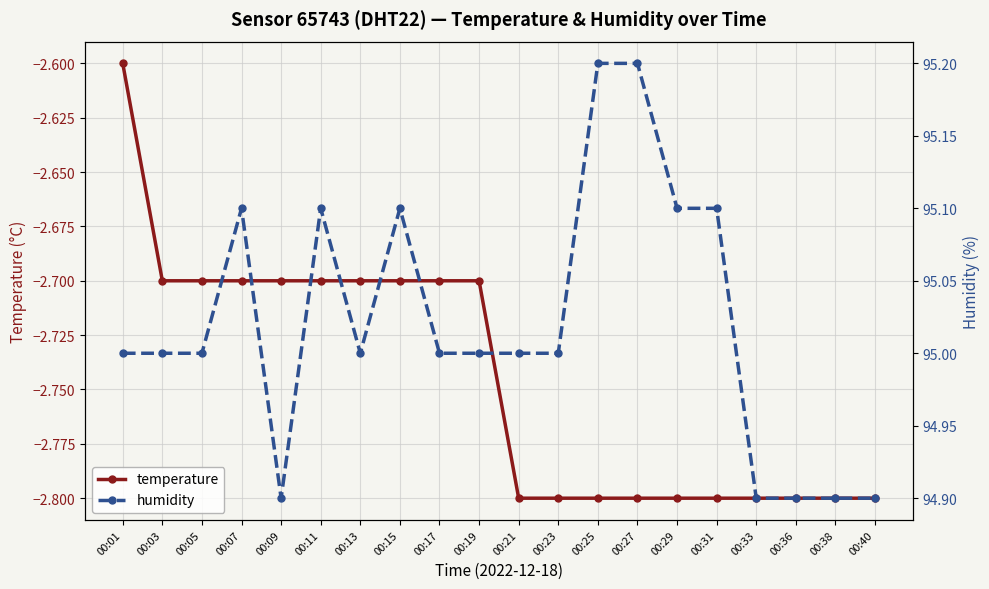

What is the sum of all temperature values?

-54.9